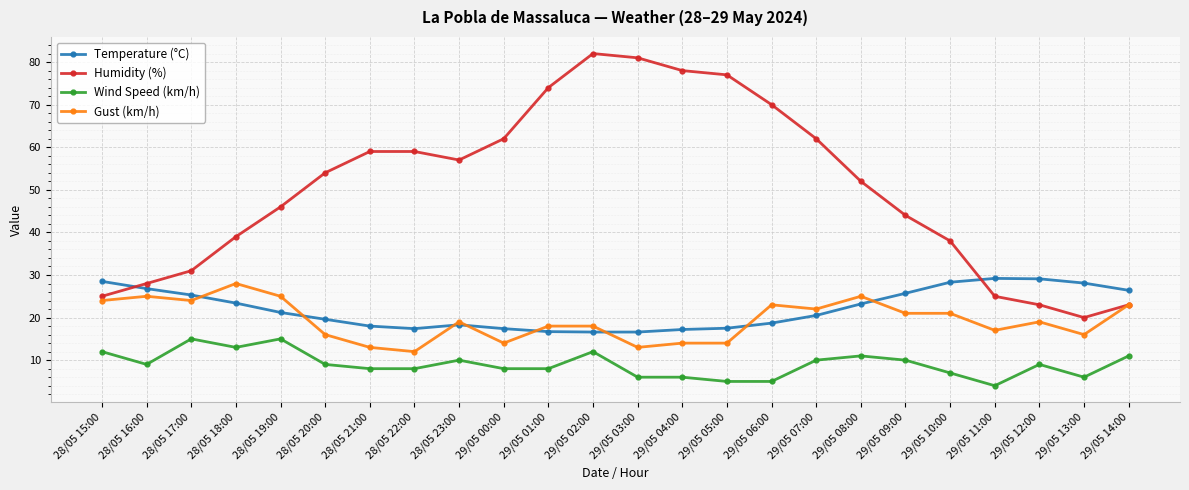

What position from the right is 29/05 01:00?

14